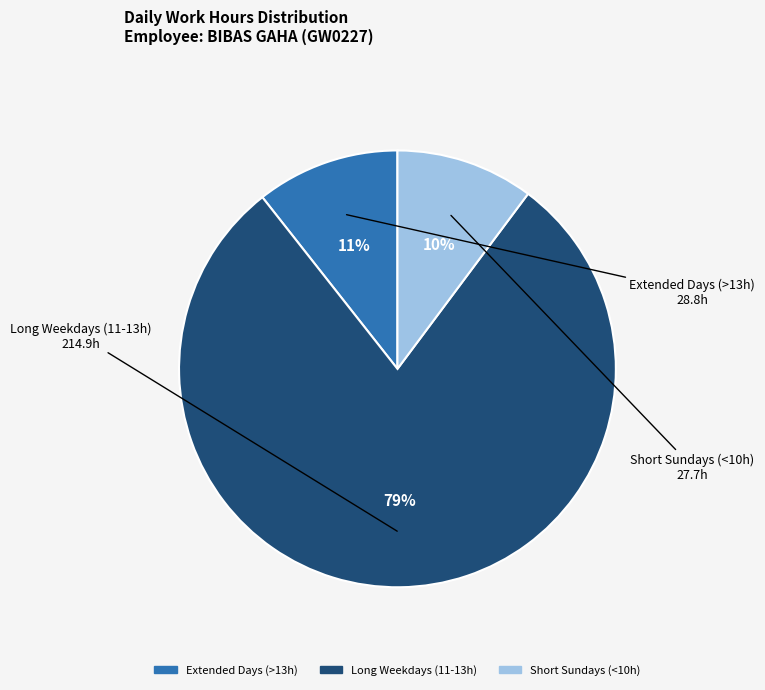

Is there any slice that represents more than half of the pie?

Yes